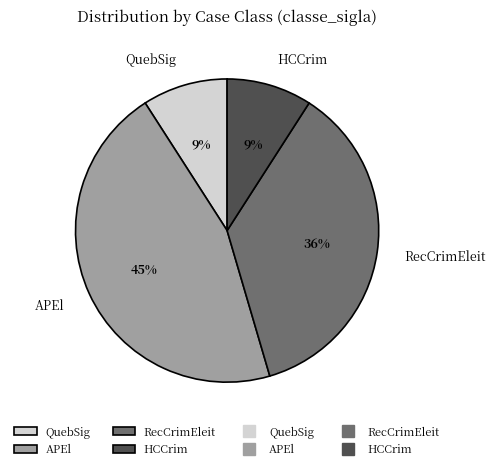

What percentage is the RecCrimEleit slice, to the nearest percent?

36%